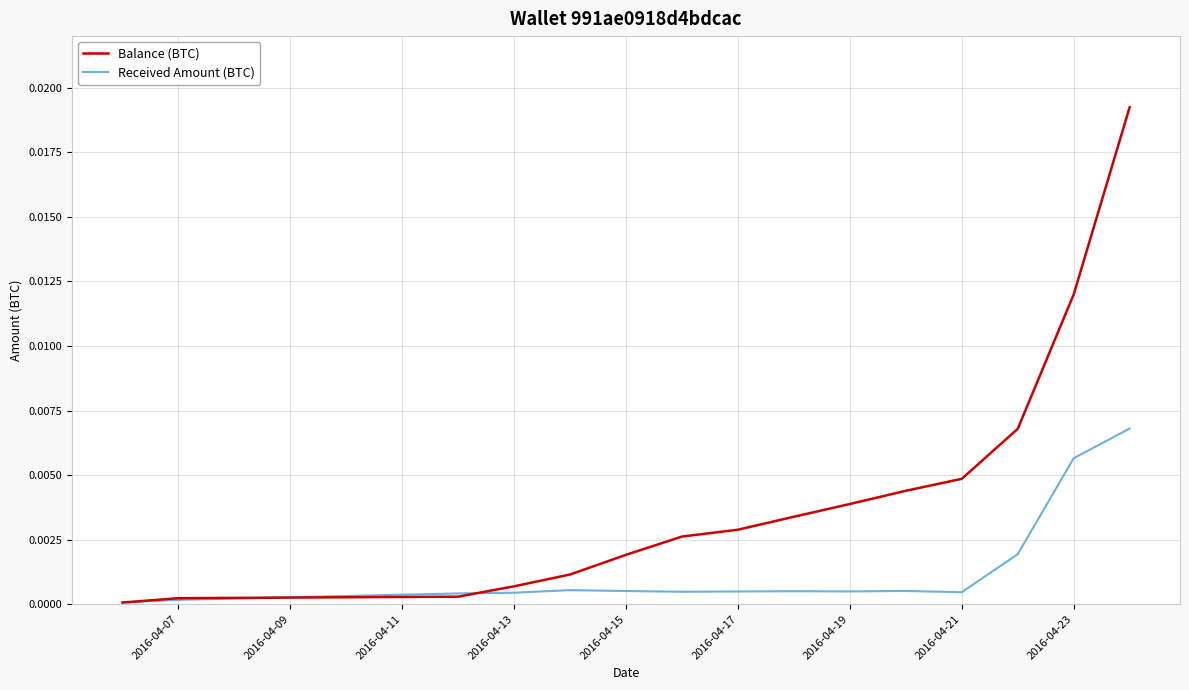

Rank the series by their average value, from lowest to highest.

Received Amount (BTC), Balance (BTC)